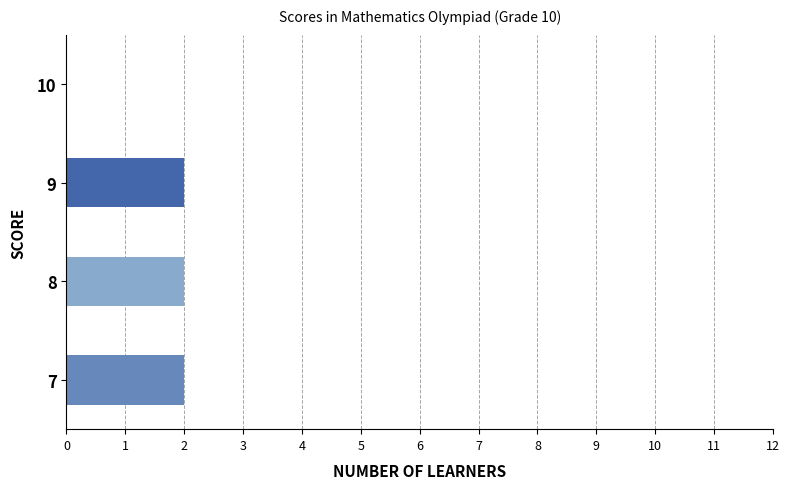

What is the sum of all values?

6